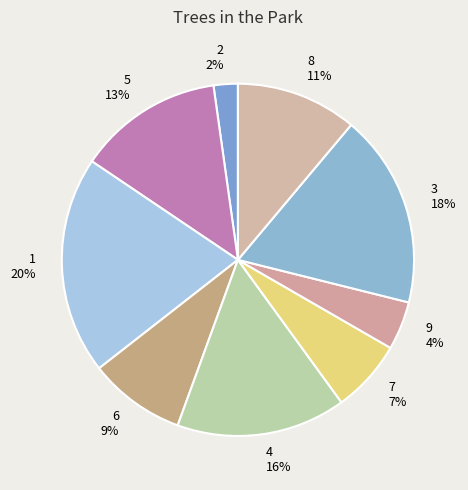

Which category has the smallest portion of the pie?

2